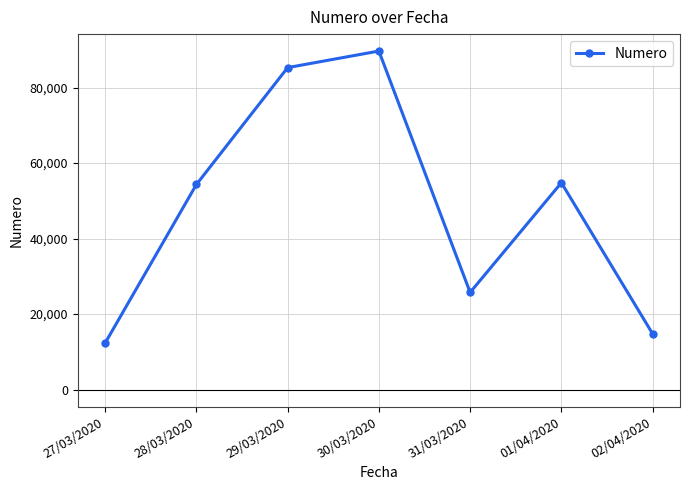

How many interior local peaks (higher than both neighbors) does the data have?

2